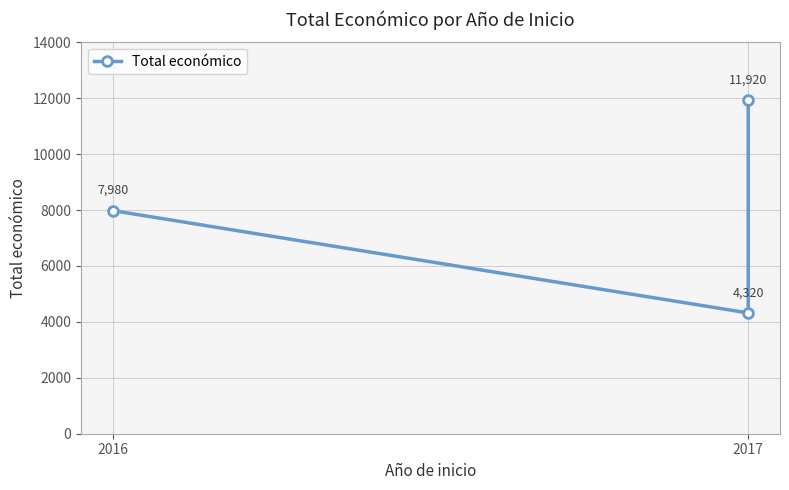

The chart shows a value of 4320 at 2017. True or false?

True